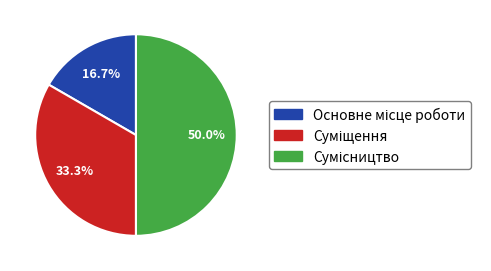

Count the number of slices in the pie.

3